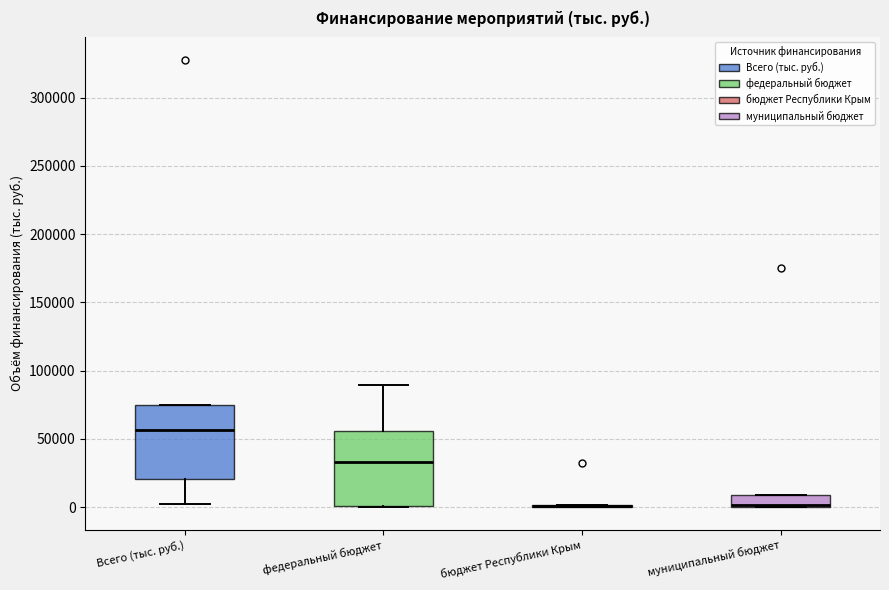

Where is the upper edge of the box for муниципальный бюджет on the y-axis? The values are not printed on the chart, so give them approximately, as read against the axis.

10000